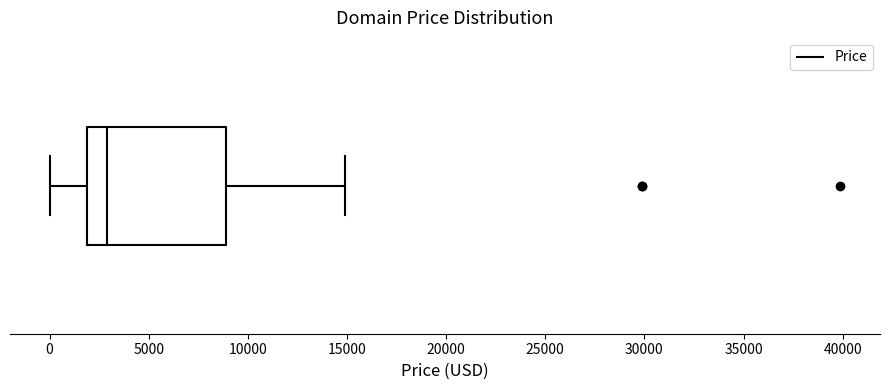

Read this box plot against the x-axis: the position of the median line, the range covered by the box, and the ends of both whiskers. The values are not printed on the chart, so give them approximately, as read against the axis.

median 3000, box 2000 to 9000, whiskers 0 to 15000